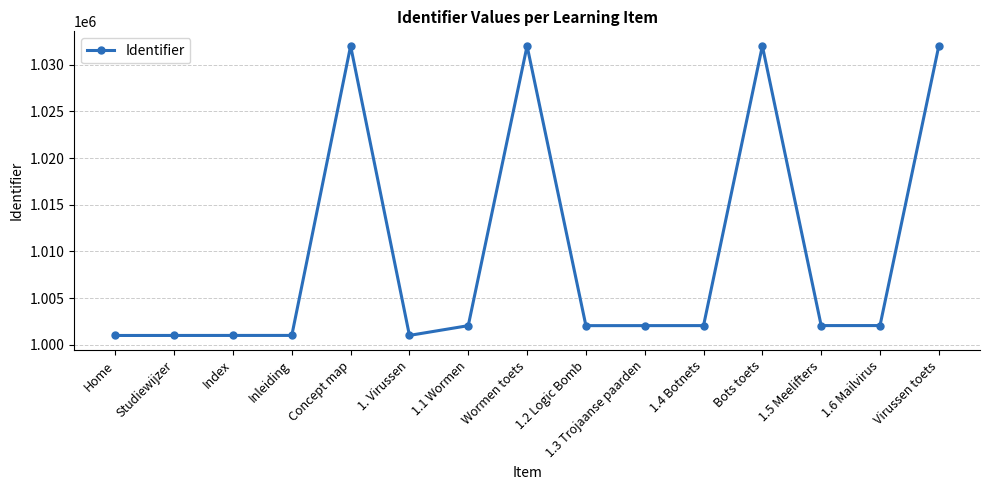

What is the smallest value displayed?

1000988